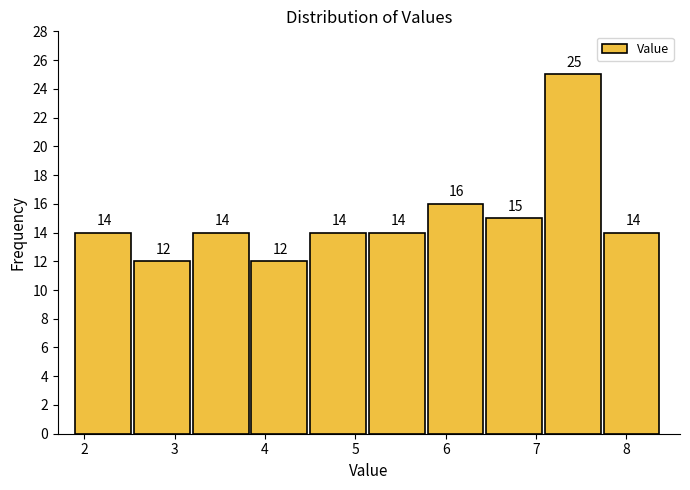

Over which range of the x-axis is the bar tallest?

7.10 to 7.75